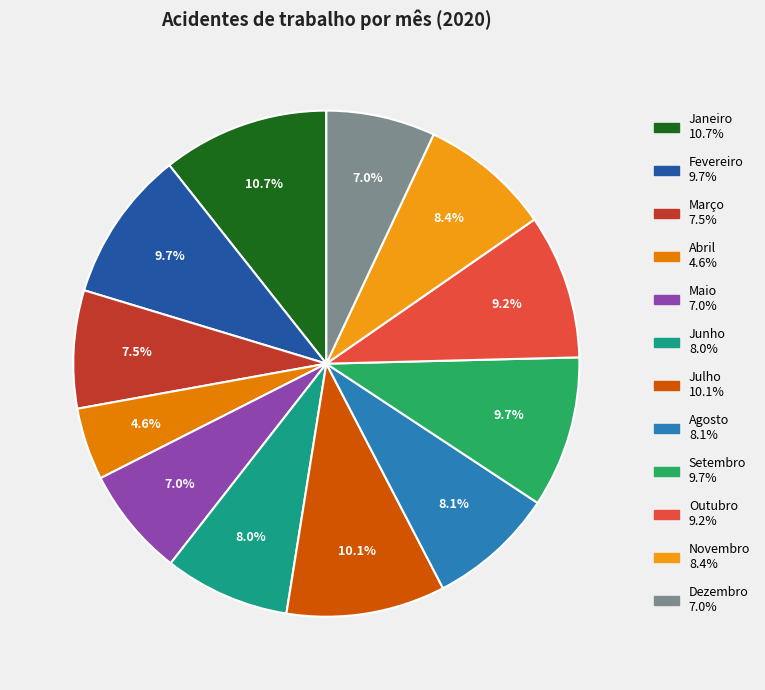

How much of the chart is everything except Janeiro?

89.3%